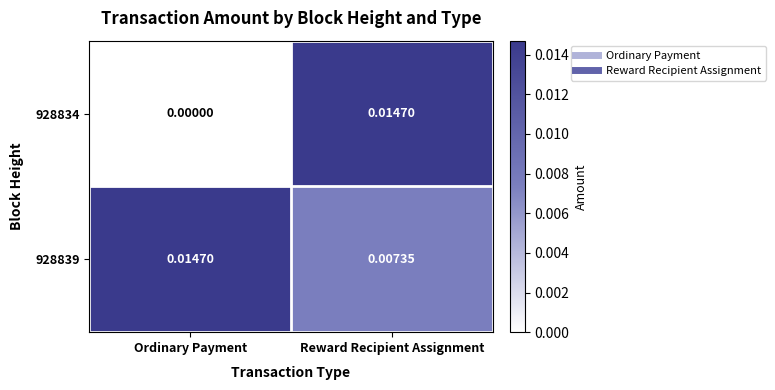

How many categories are shown in the chart?

2